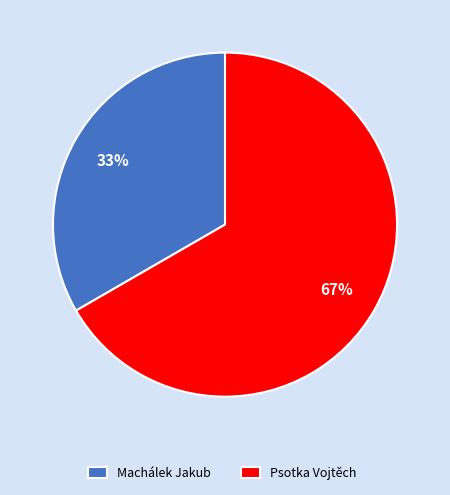

Count the number of slices in the pie.

2